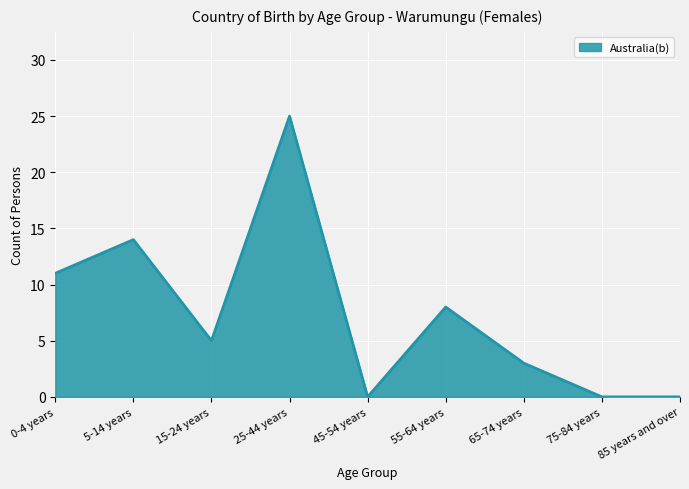

Approximately how many times larger is the value at 0-4 years compared to 65-74 years?

3.7